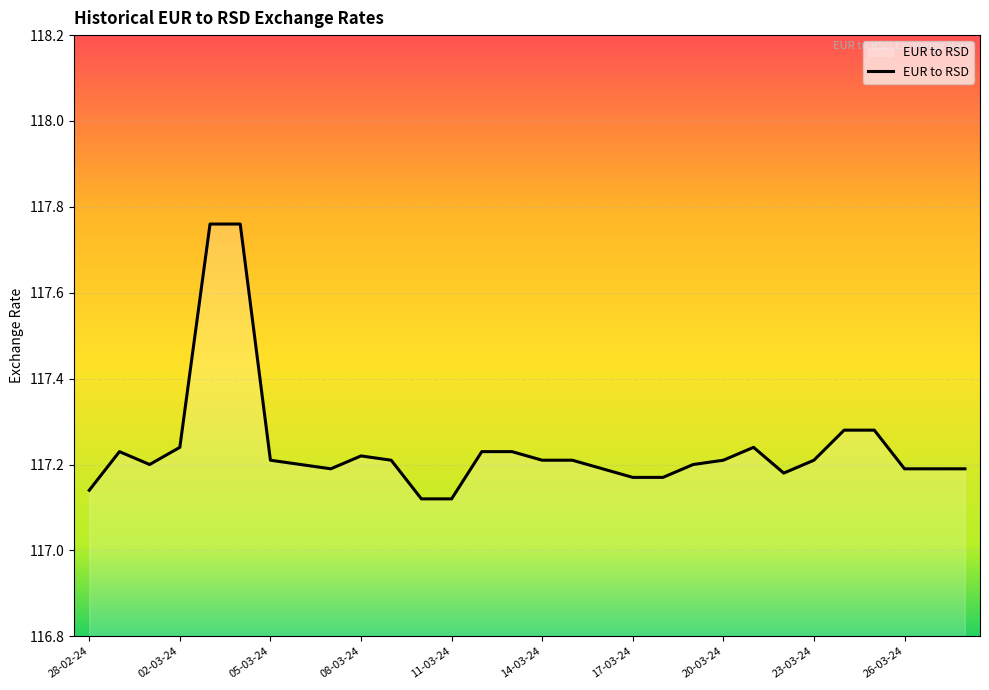

What is the difference between the maximum and minimum values?

0.6